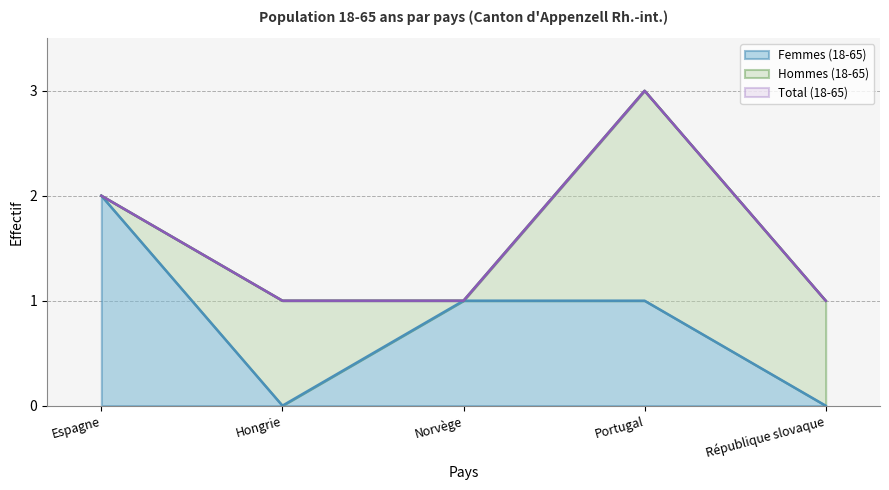

Count the number of categories in the chart.

5